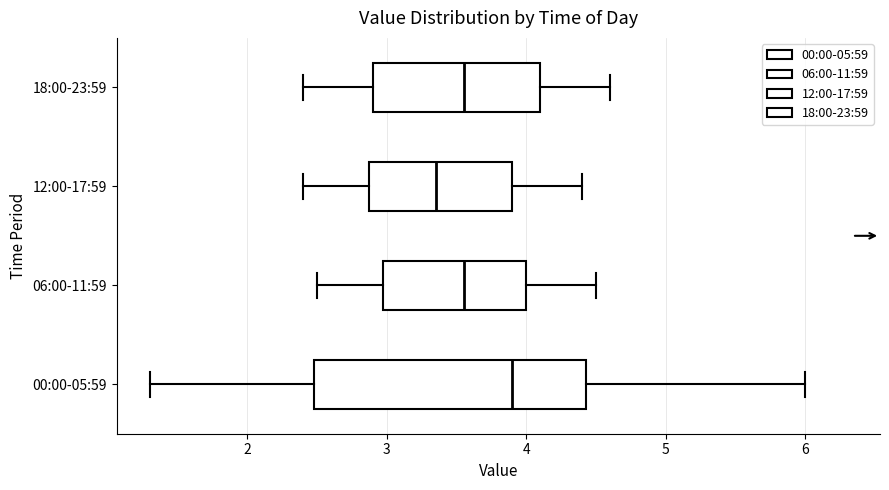

Which box is the widest, from its left edge to its right edge?

00:00-05:59